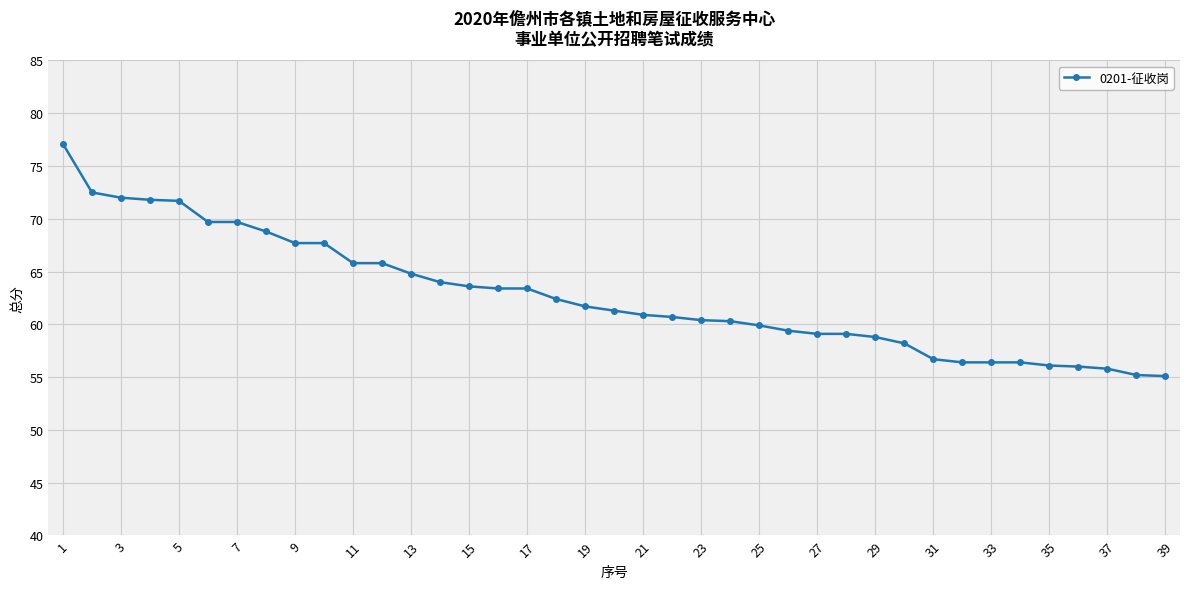

What is the maximum value shown in the chart?

77.1